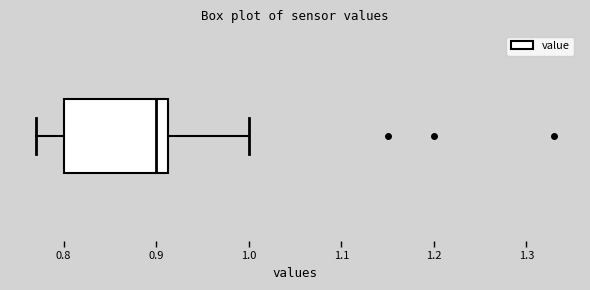

Read this box plot against the x-axis: the position of the median line, the range covered by the box, and the ends of both whiskers. The values are not printed on the chart, so give them approximately, as read against the axis.

median 0.90, box 0.80 to 0.91, whiskers 0.77 to 1.00